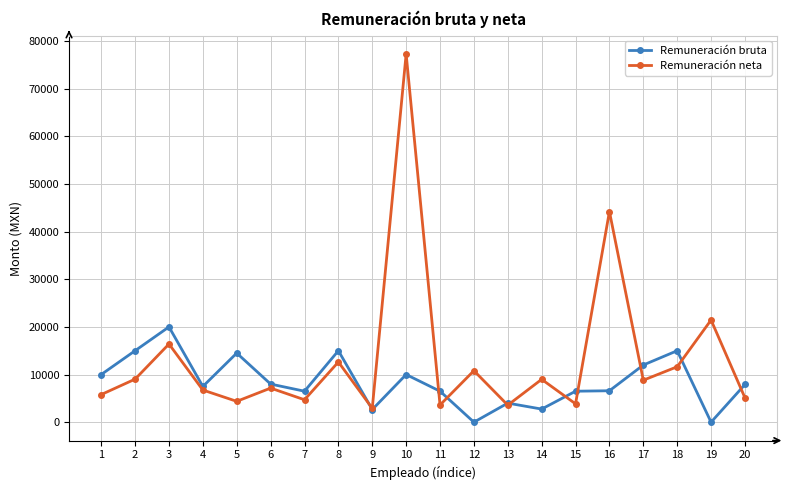

Where is the first local maximum for Remuneración bruta?

3